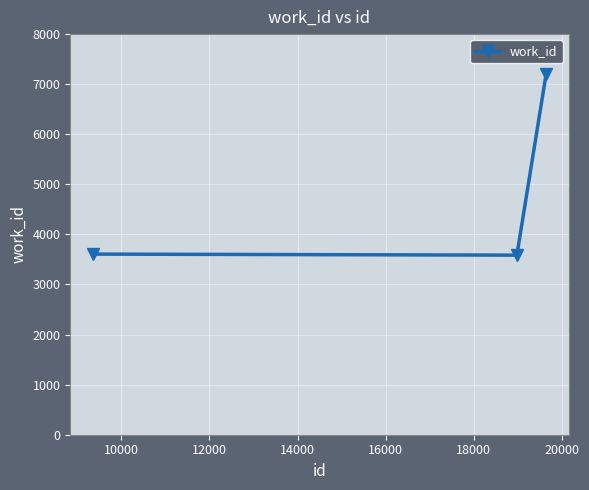

What is the maximum value shown in the chart?

7198